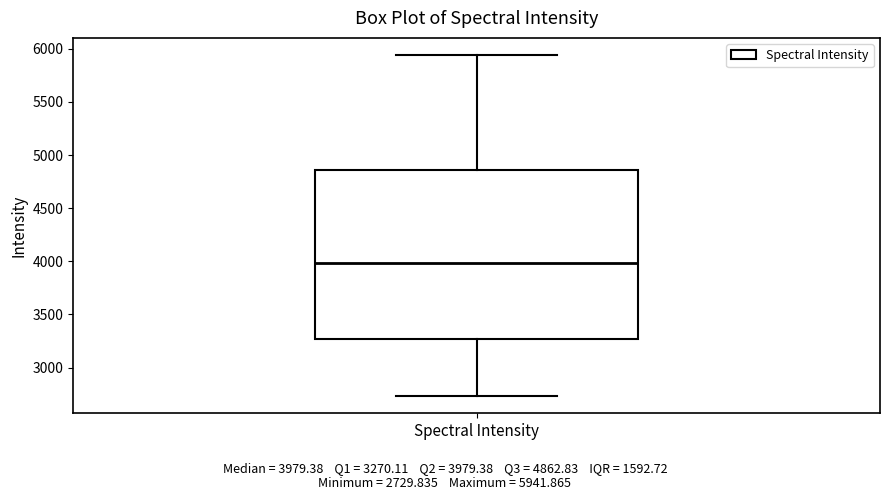

Transcribe this box plot: give where the median line is, the range the box spans, and where the two whiskers end, as read against the y-axis. The values are not printed on the chart, so give them approximately, as read against the axis.

median 4000, box 3250 to 4850, whiskers 2750 to 5950